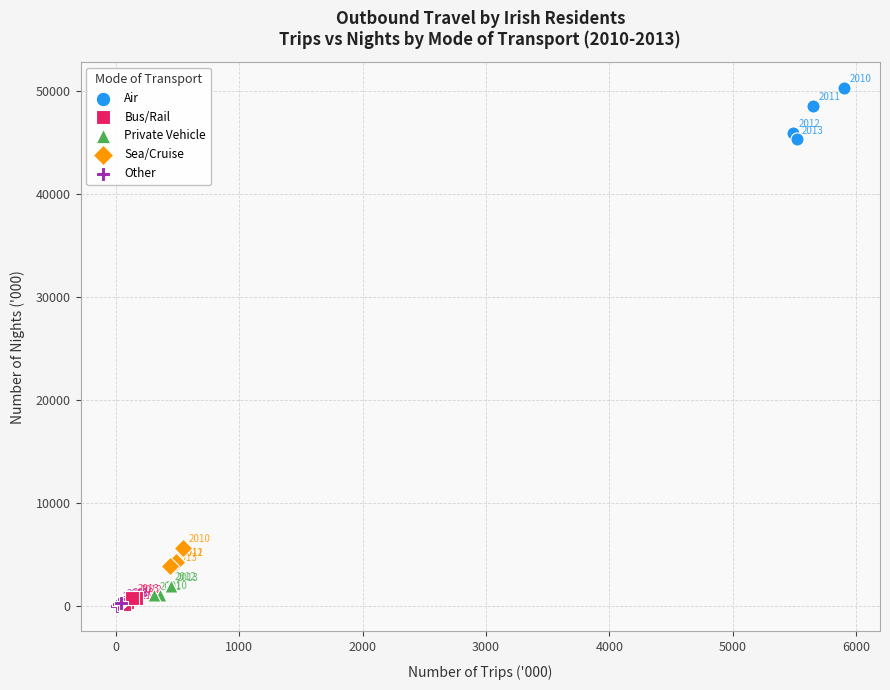

Which series reaches the maximum Y coordinate?

Air